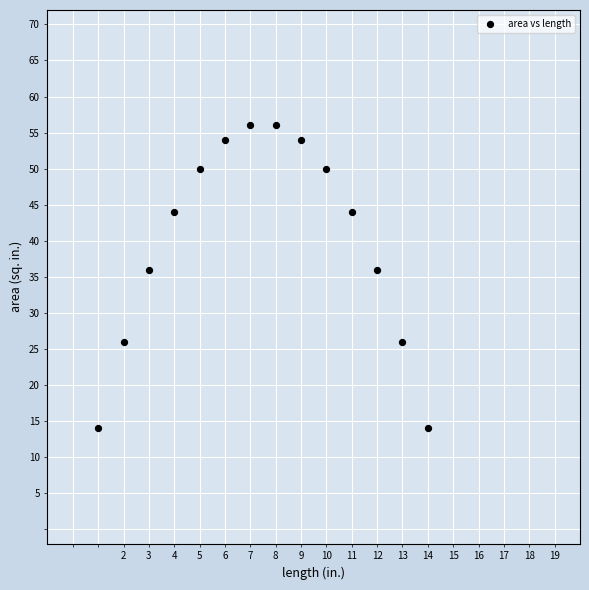

What is the range of Y values (max minus min)?

42